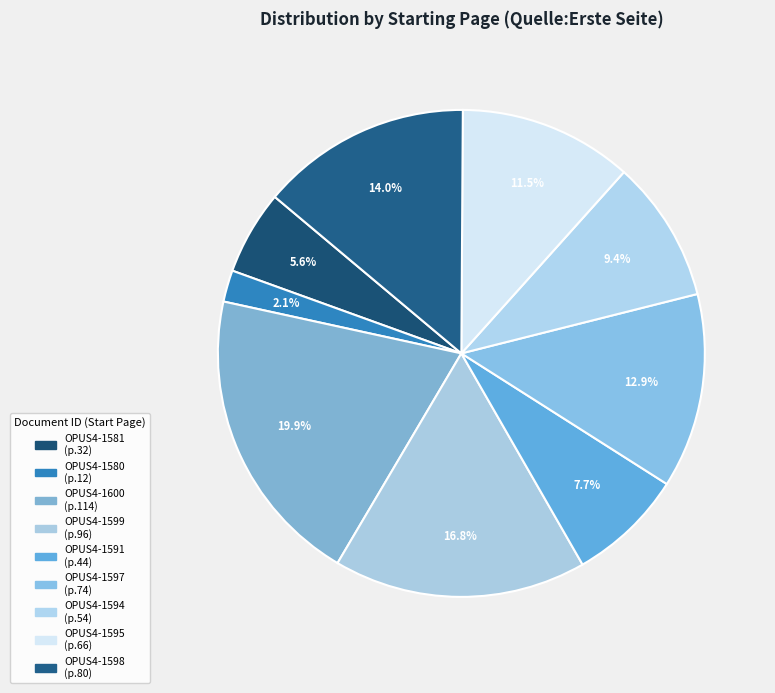

How many slices are in this pie chart?

9